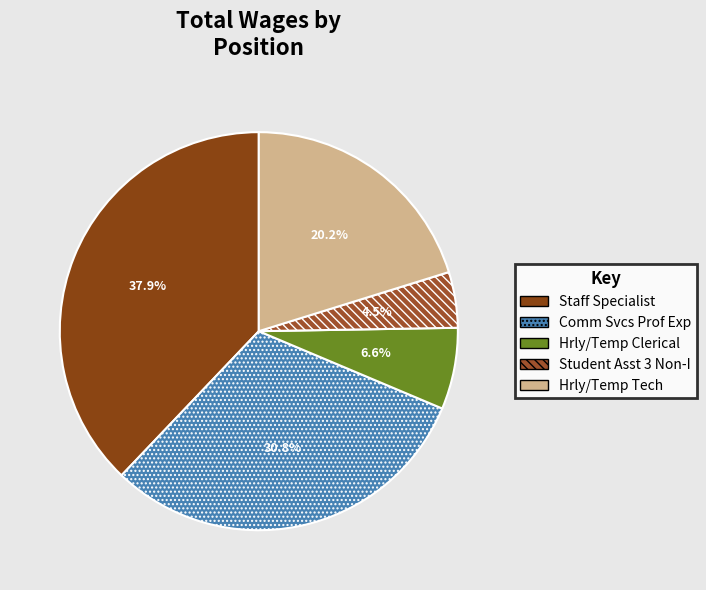

How many slices are in this pie chart?

5